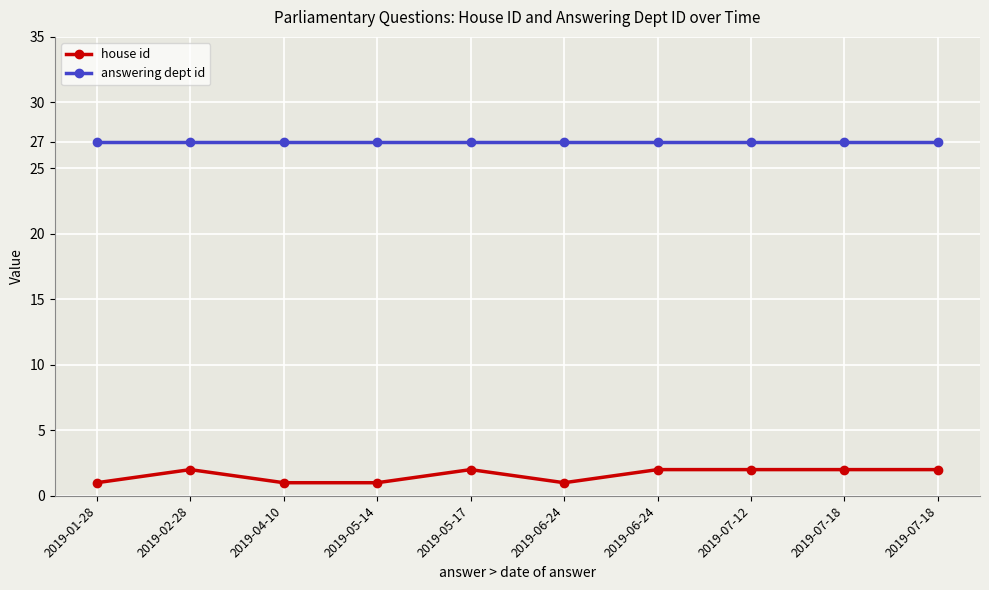

How many interior local valleys does the house id series have?

1